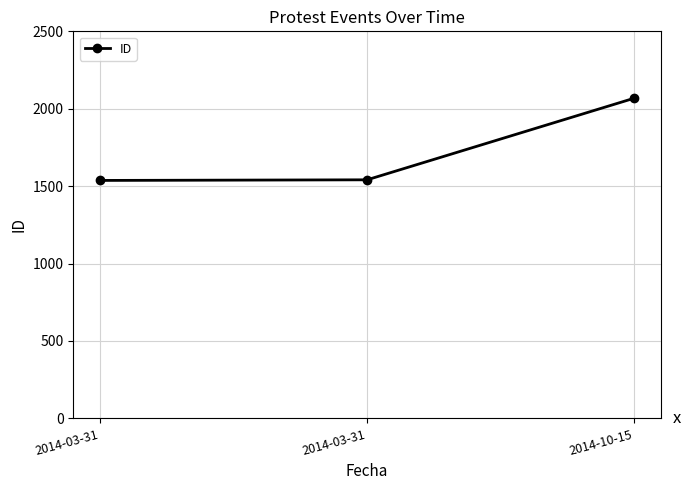

What is the average value?

1715